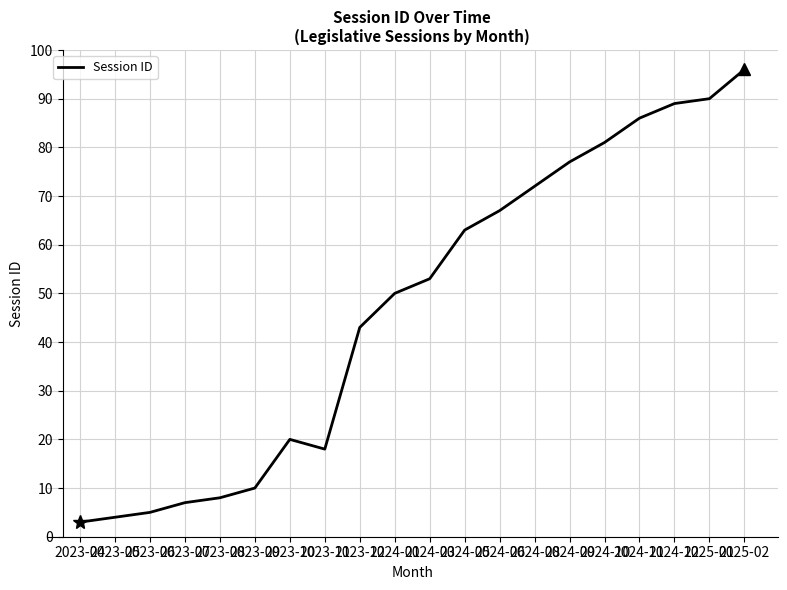

Reading left to right, transcribe all the data shown in this chart.

2023-04=3	2023-05=4	2023-06=5	2023-07=7	2023-08=8	2023-09=10	2023-10=20	2023-11=18	2023-12=43	2024-01=50	2024-03=53	2024-05=63	2024-06=67	2024-08=72	2024-09=77	2024-10=81	2024-11=86	2024-12=89	2025-01=90	2025-02=96